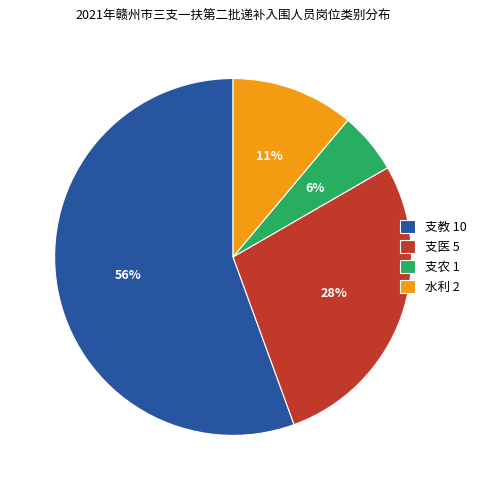

Which slice is the largest?

支教